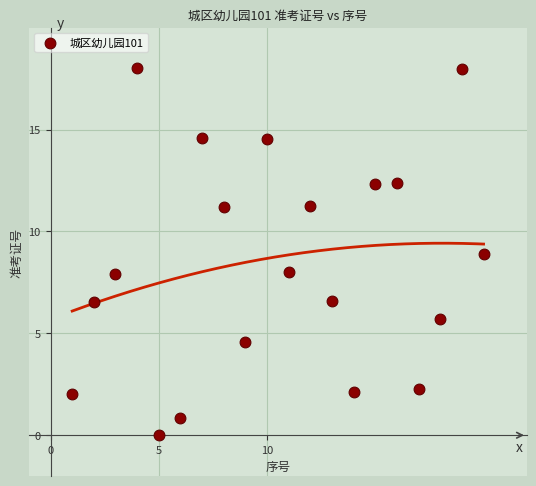

What is the range of X values (max minus min)?

19.0